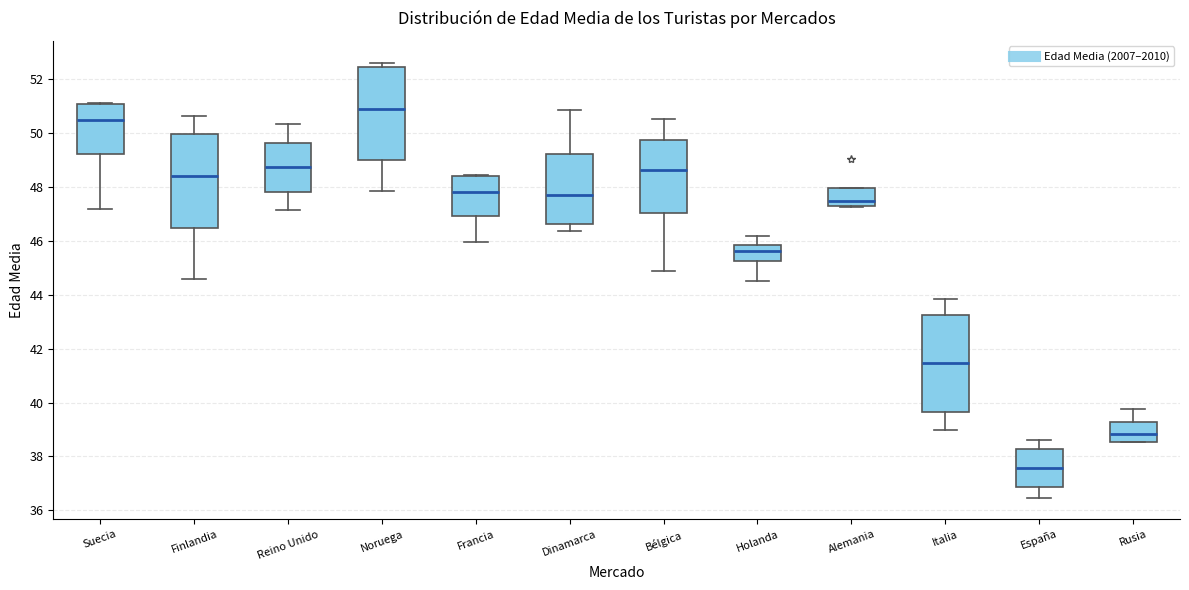

Which box has the lowest median line?

España